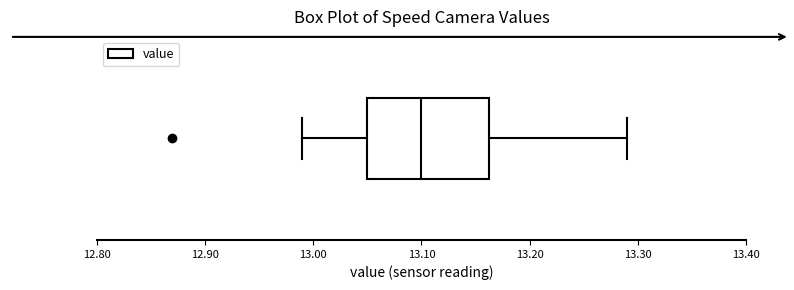

Transcribe this box plot: give where the median line is, the range the box spans, and where the two whiskers end, as read against the x-axis. The values are not printed on the chart, so give them approximately, as read against the axis.

median 13.10, box 13.05 to 13.16, whiskers 12.99 to 13.29